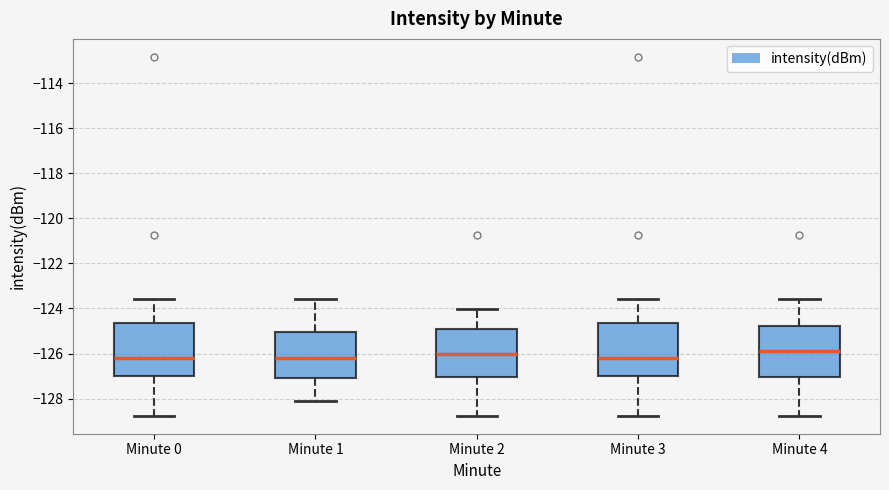

Where is the lower edge of the box for Minute 4 on the y-axis? The values are not printed on the chart, so give them approximately, as read against the axis.

-127.0